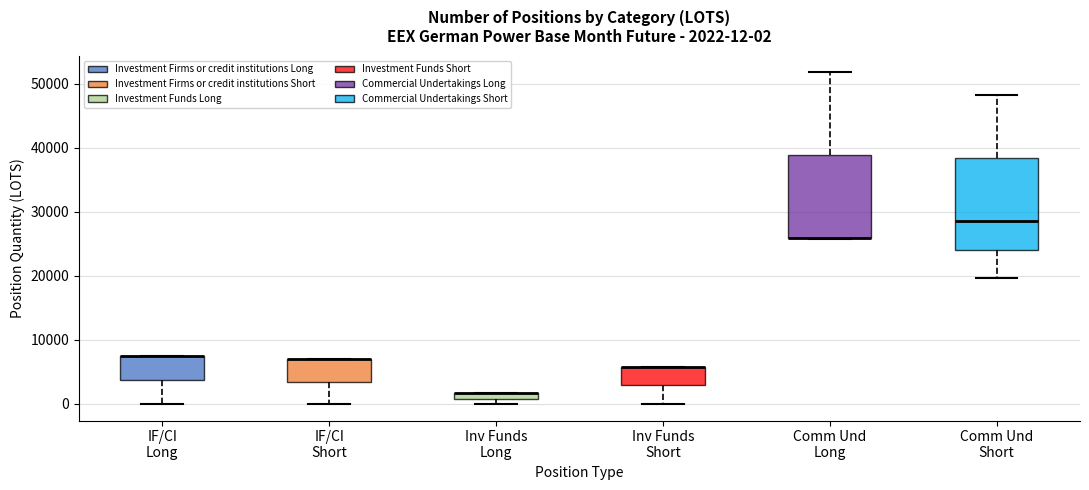

Comparing the boxes themselves (not the whiskers), which one is the tallest?

Comm Und Short